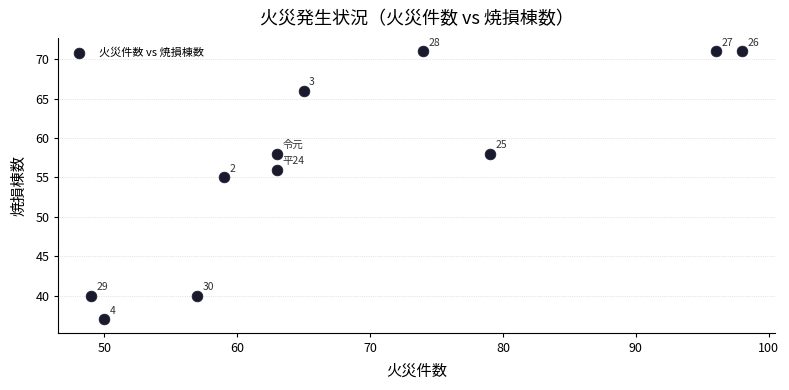

What Y value in the scatter plot is closest to 54?

55